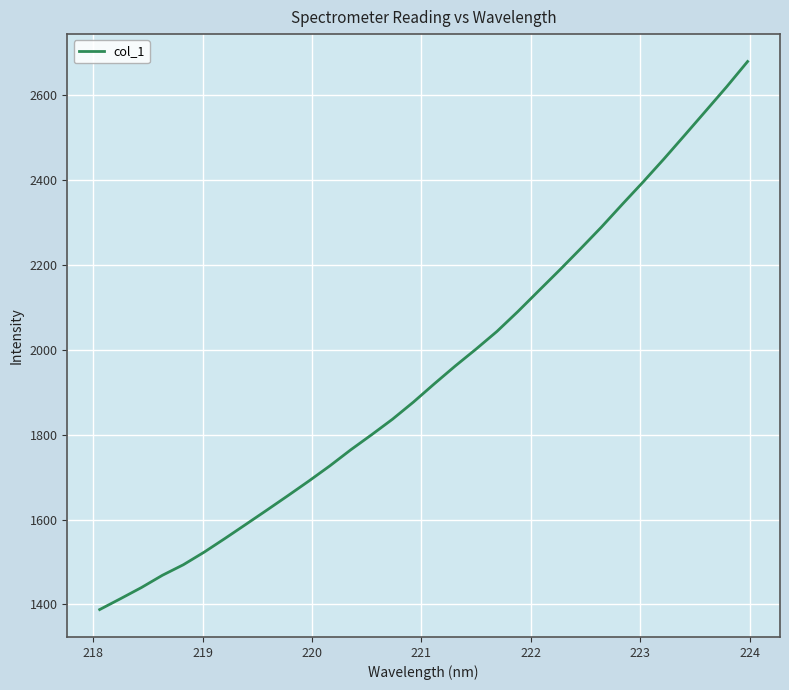

What is the minimum value shown in the chart?

1388.0